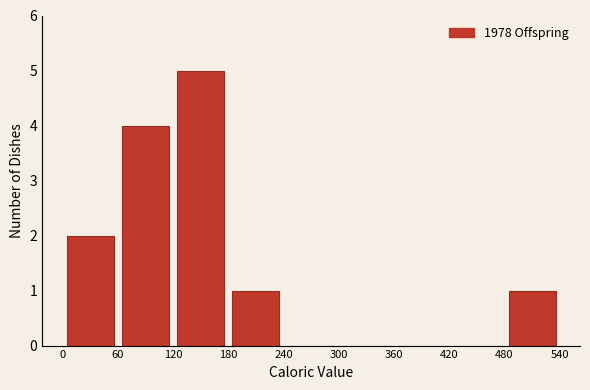

Which range on the x-axis has the tallest bar?

120 to 180